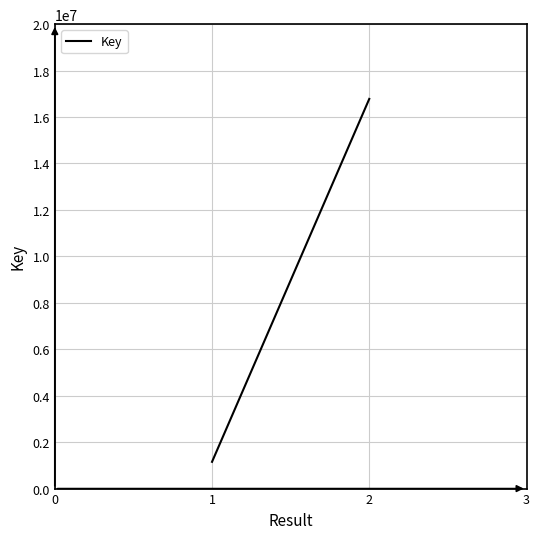

The value at 1 is 270196. True or false?

False